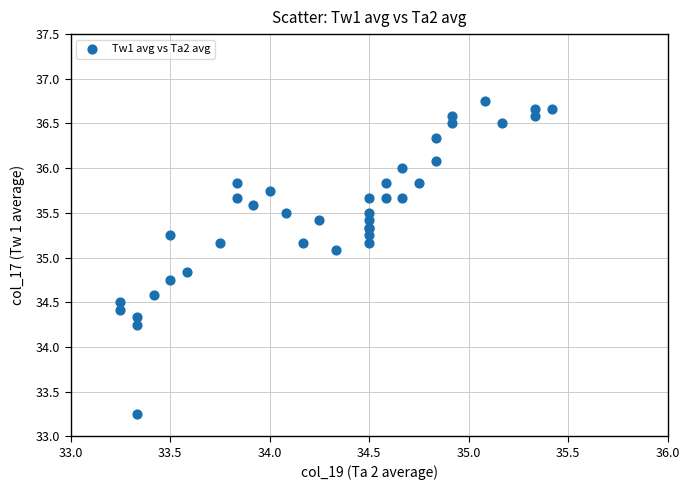

What Y value in the scatter plot is closest to 35?

35.1